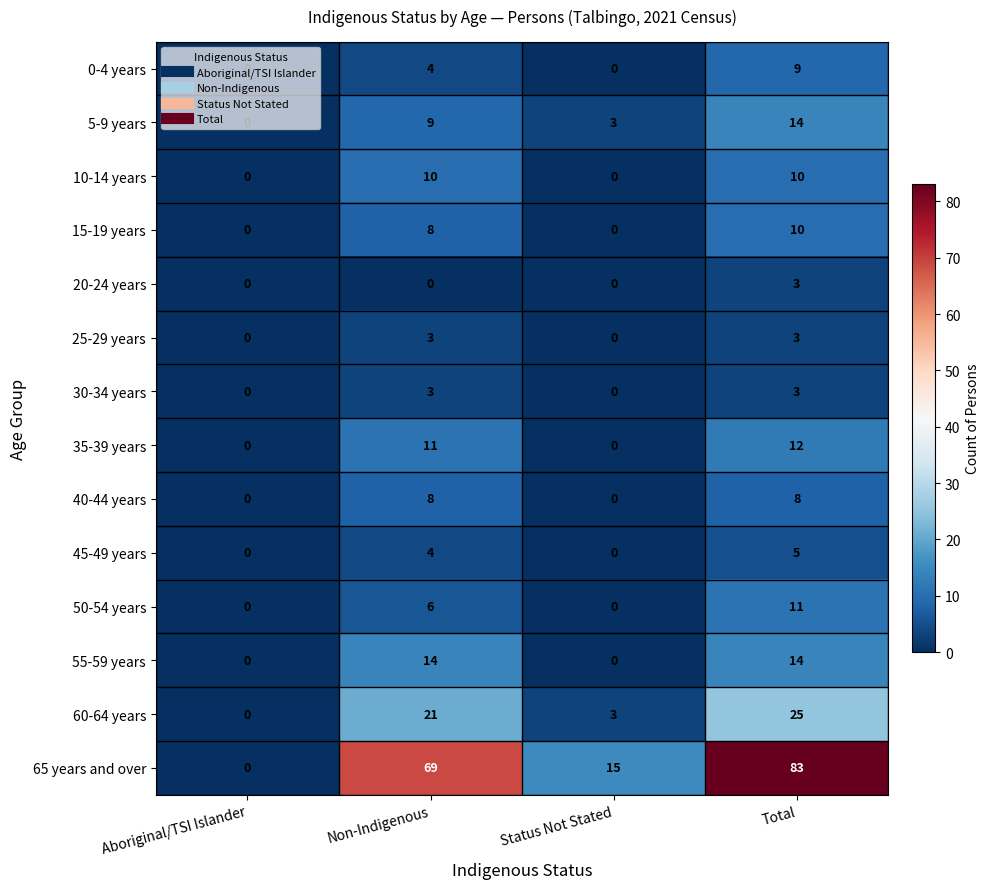

Is it true that 45-49 years equals 8 at Total?

False